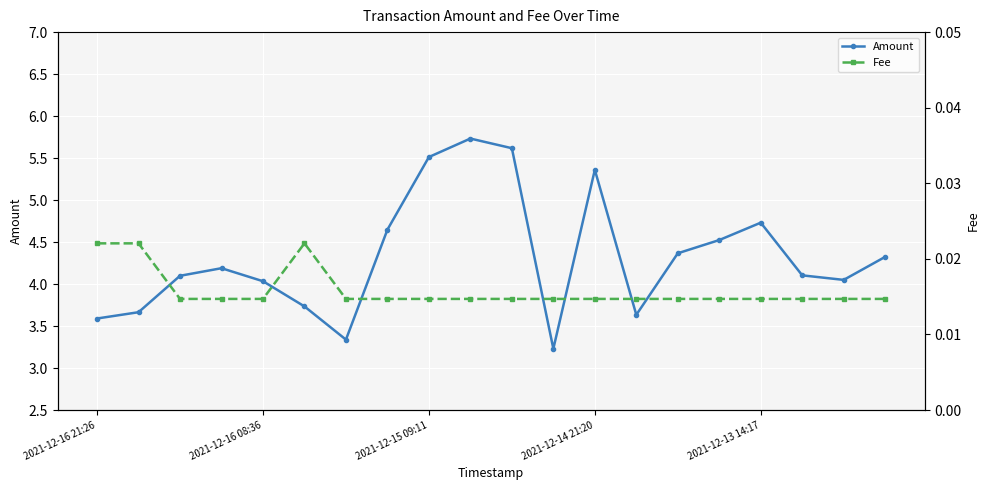

Between 14 and 17, which is larger?

14